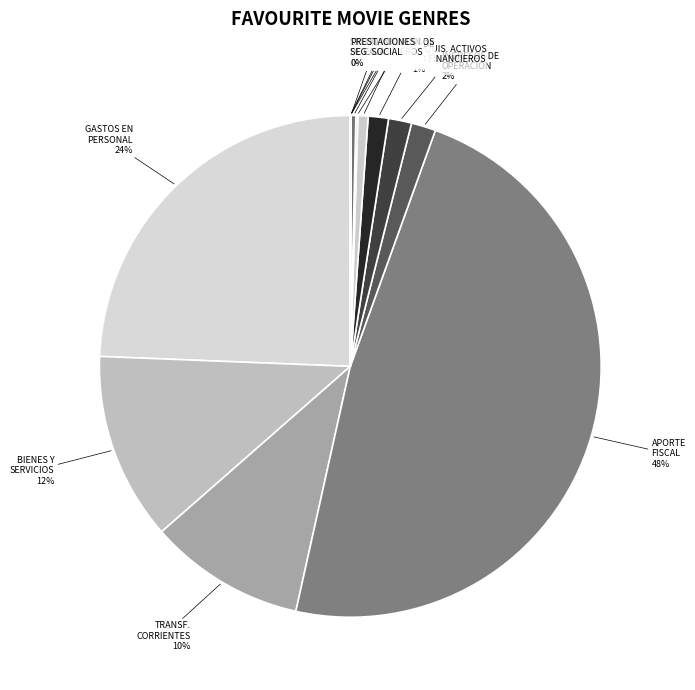

How many segments does this pie chart have?

14